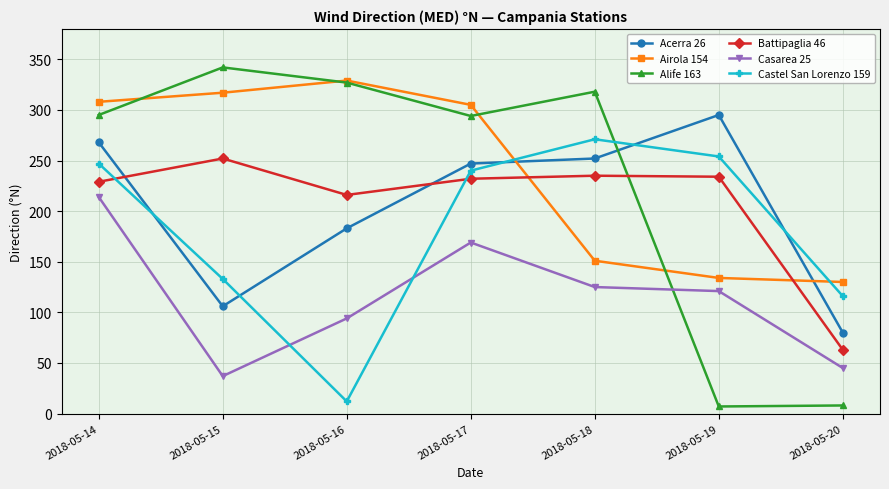

Where is Alife 163 nearest to the value 174?

2018-05-17